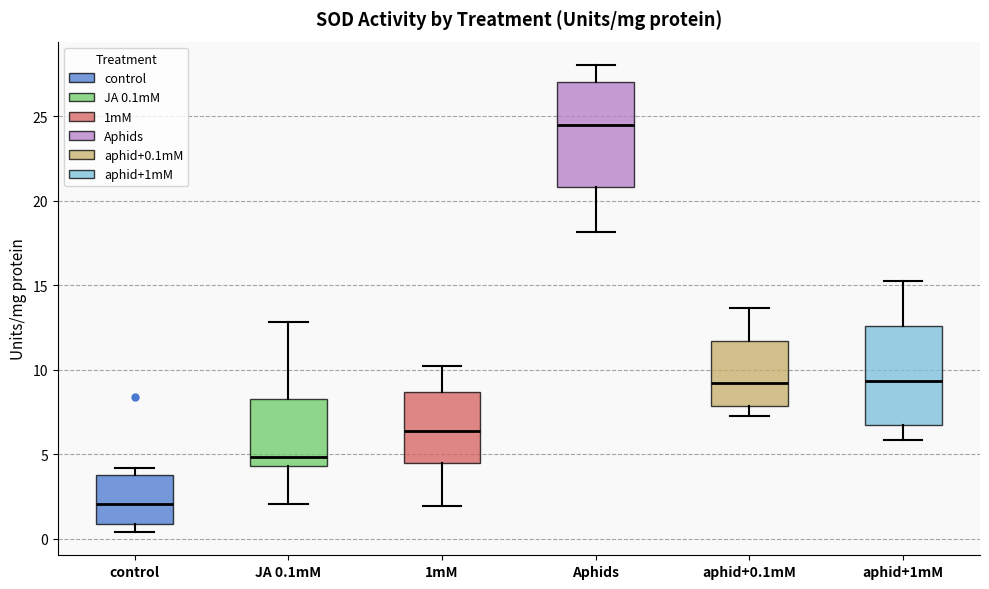

Where is the upper edge of the box for control on the y-axis? The values are not printed on the chart, so give them approximately, as read against the axis.

4.0